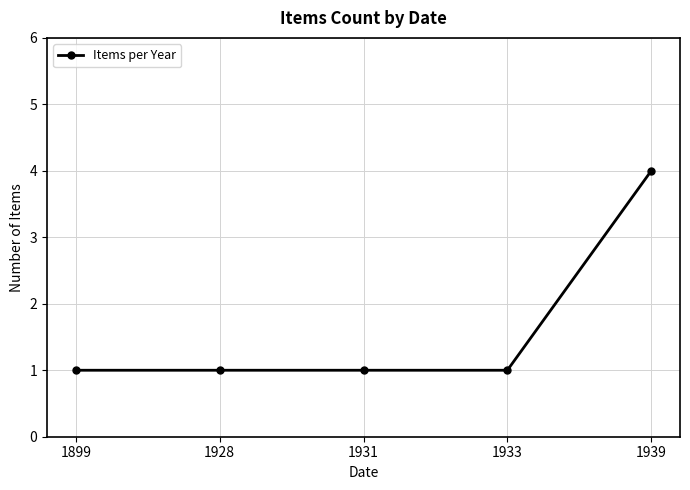

What is the value of the 4th point from the left?

1